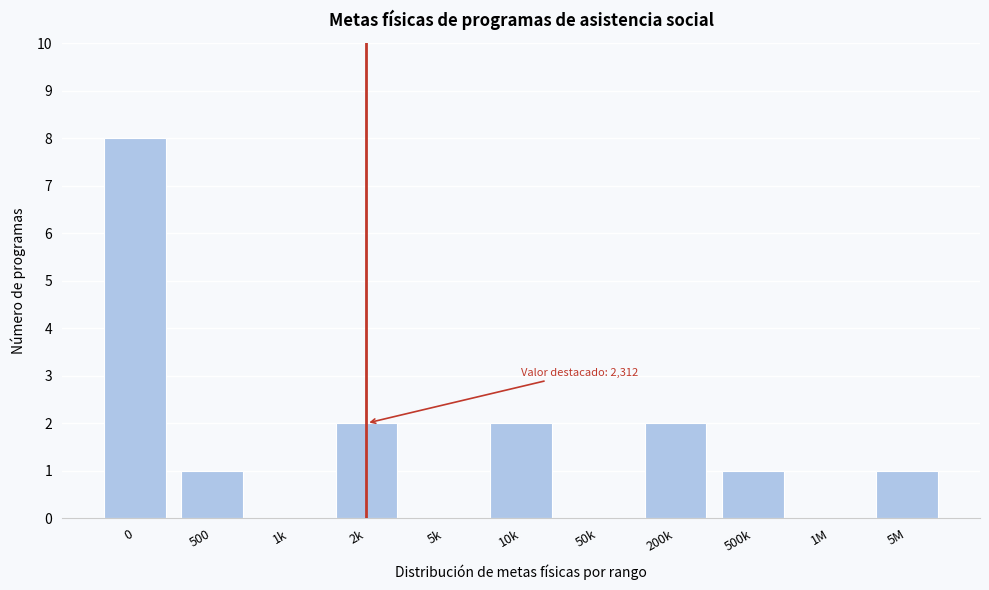

Reading left to right, list all the values displayed in this chart.

0=8	500=1	1k=0	2k=2	5k=0	10k=2	50k=0	200k=2	500k=1	1M=0	5M=1